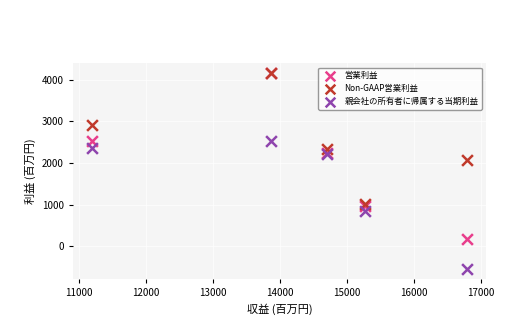

Across all series, what Y value is closest to 1803?

2065